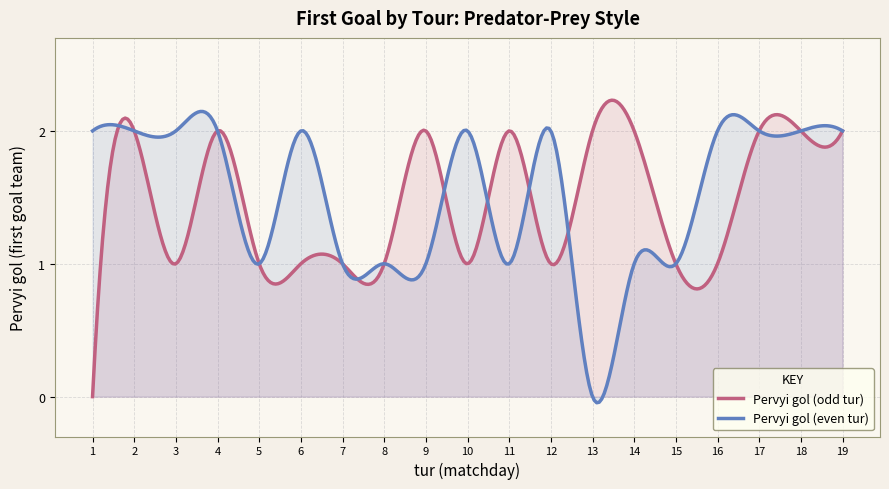

The Pervyi gol (odd tur) series shows 1 at 7. True or false?

False